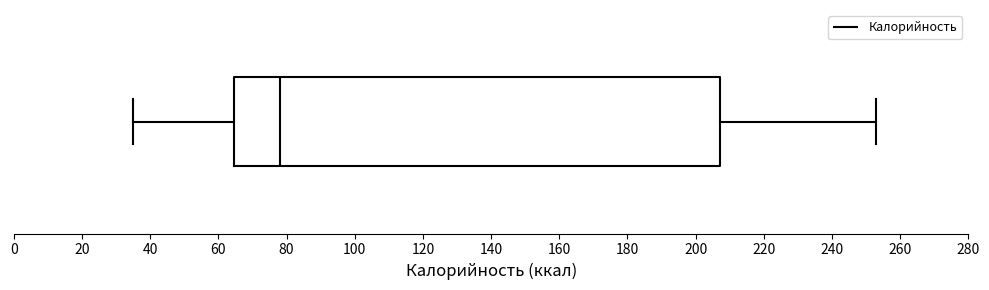

Transcribe this box plot: give where the median line is, the range the box spans, and where the two whiskers end, as read against the x-axis. The values are not printed on the chart, so give them approximately, as read against the axis.

median 78, box 64 to 208, whiskers 36 to 254